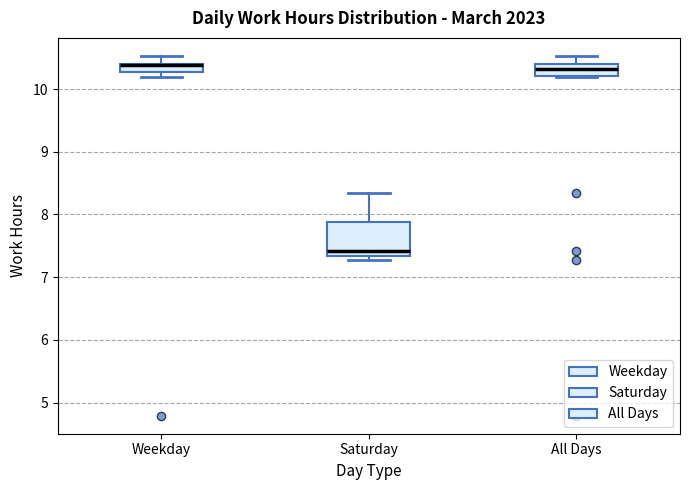

Where is the lower edge of the box for Weekday on the y-axis? The values are not printed on the chart, so give them approximately, as read against the axis.

10.3